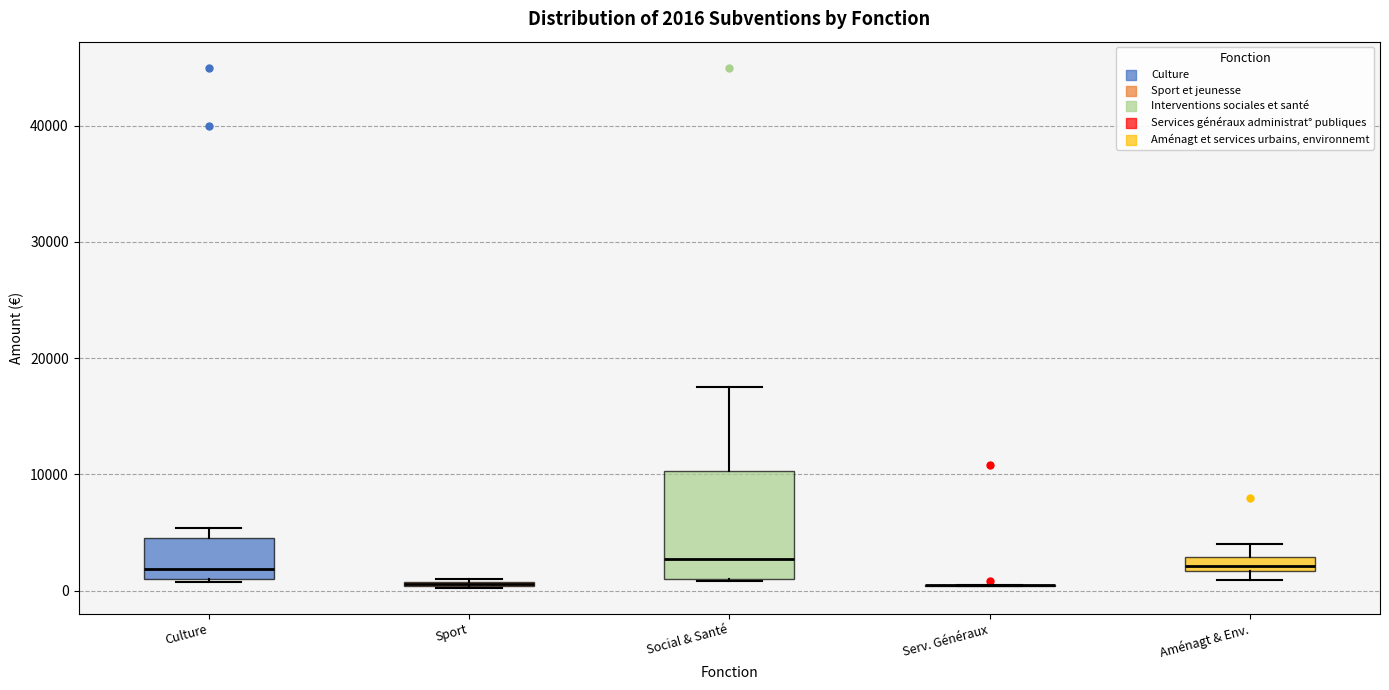

Which box is the tallest, from its lower edge to its upper edge?

Social & Santé